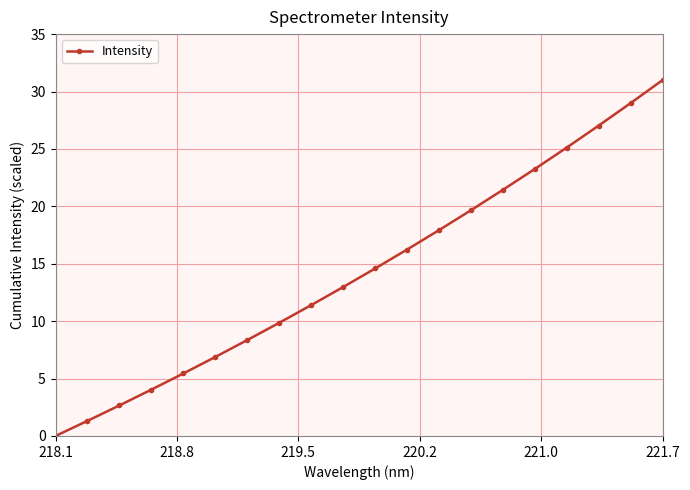

True or false: the data has more than 0 interior local peaks.

False